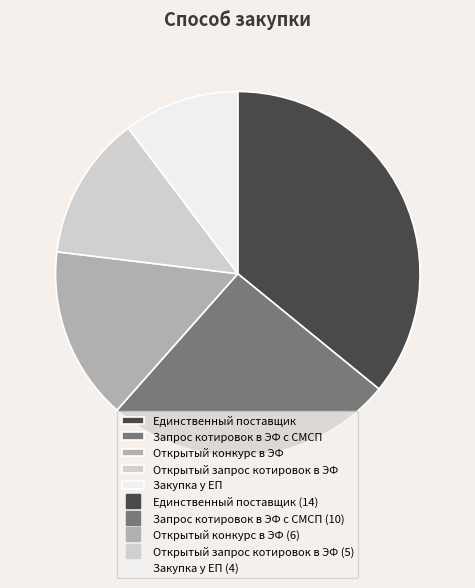

Is there any slice that represents more than half of the pie?

No